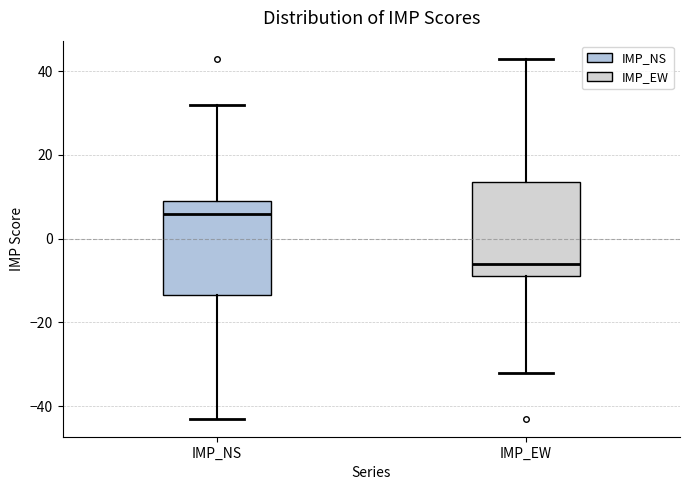

Where does the lower whisker of the box for IMP_NS end on the y-axis? The values are not printed on the chart, so give them approximately, as read against the axis.

-42